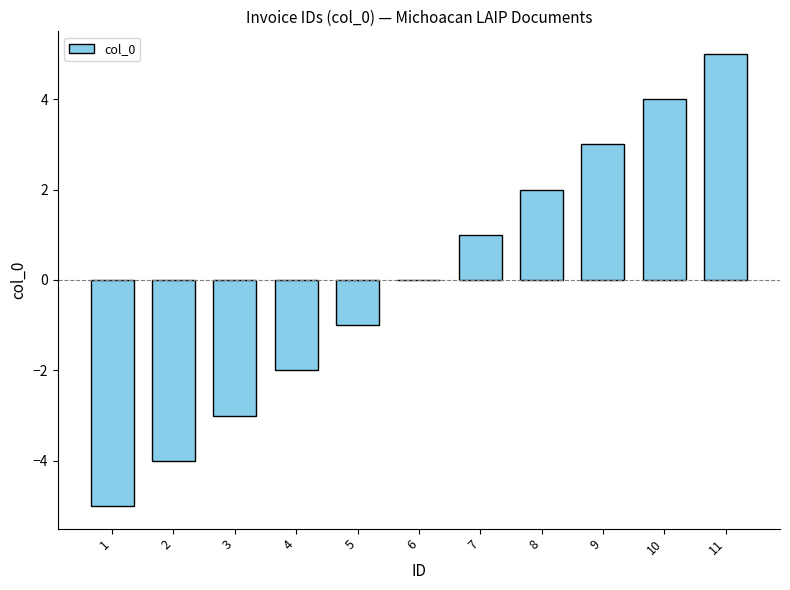

True or false: the data shows -2 at 5.

False